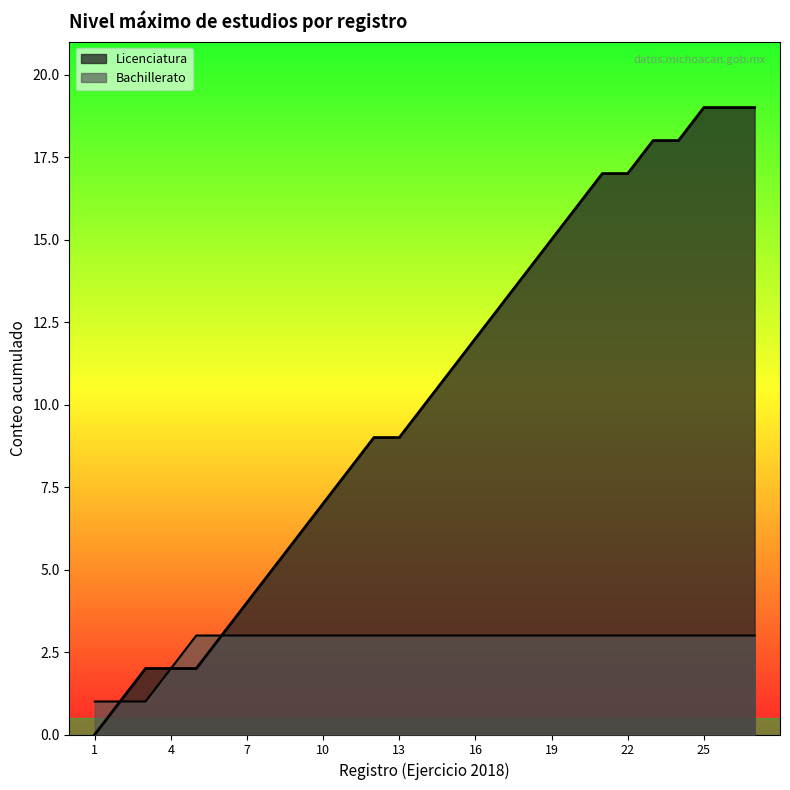

Which series has the widest spread of values?

Licenciatura